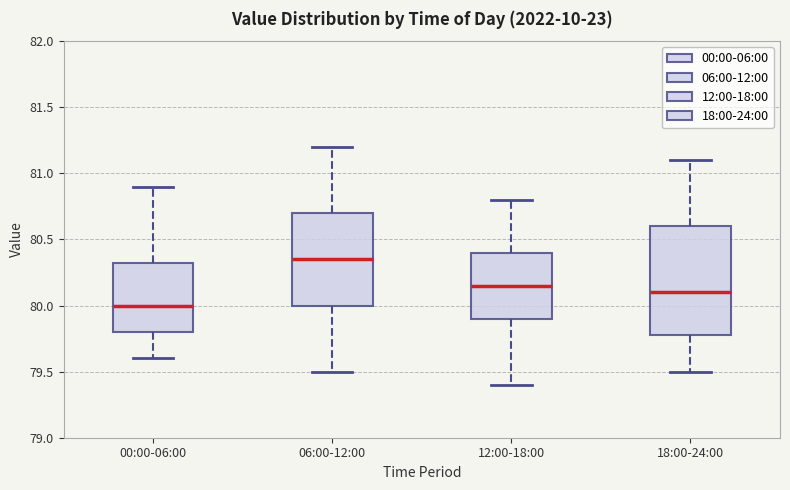

Which box's median line is the lowest?

00:00-06:00